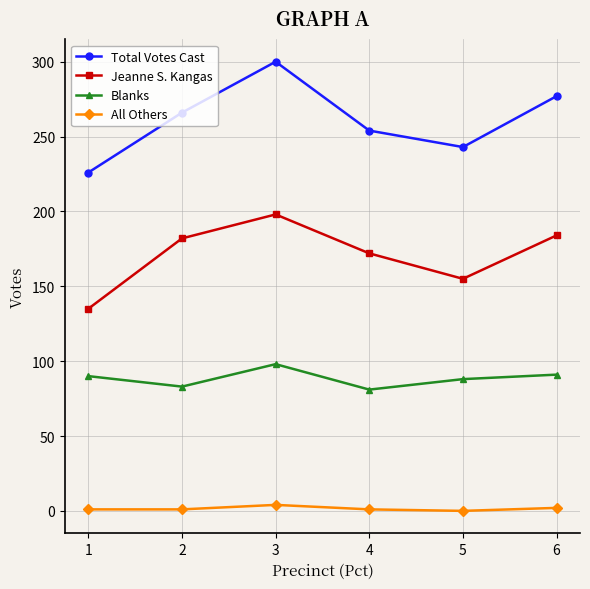

Count the number of data series in this chart.

4